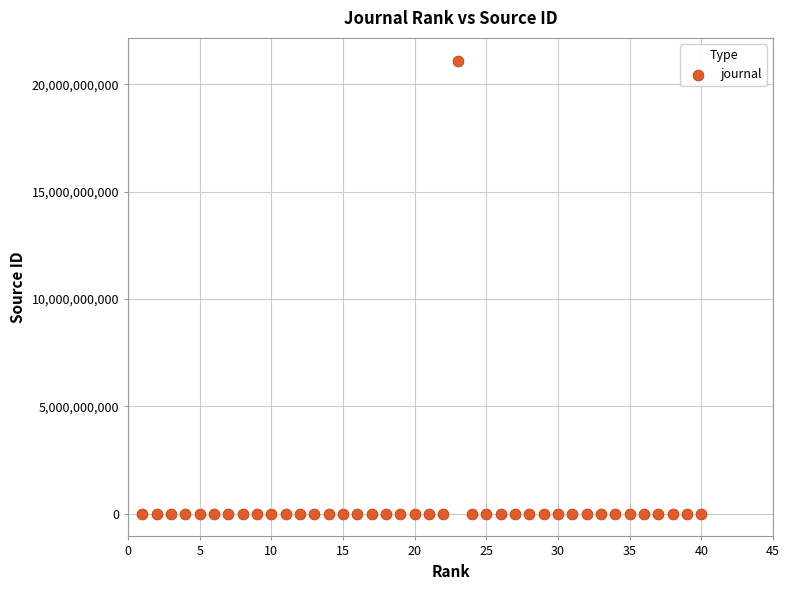

What is the range of Y values (max minus min)?

21100782464